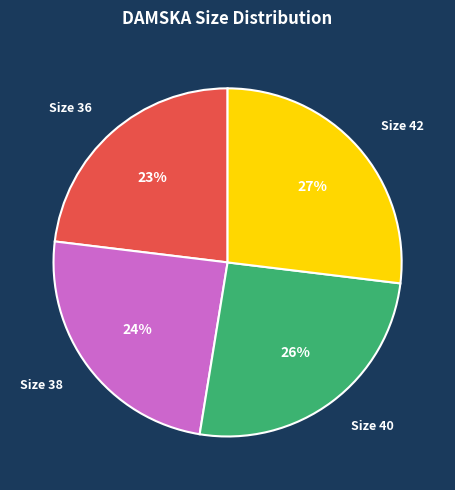

To the nearest percent, what is the average slice percentage?

25%